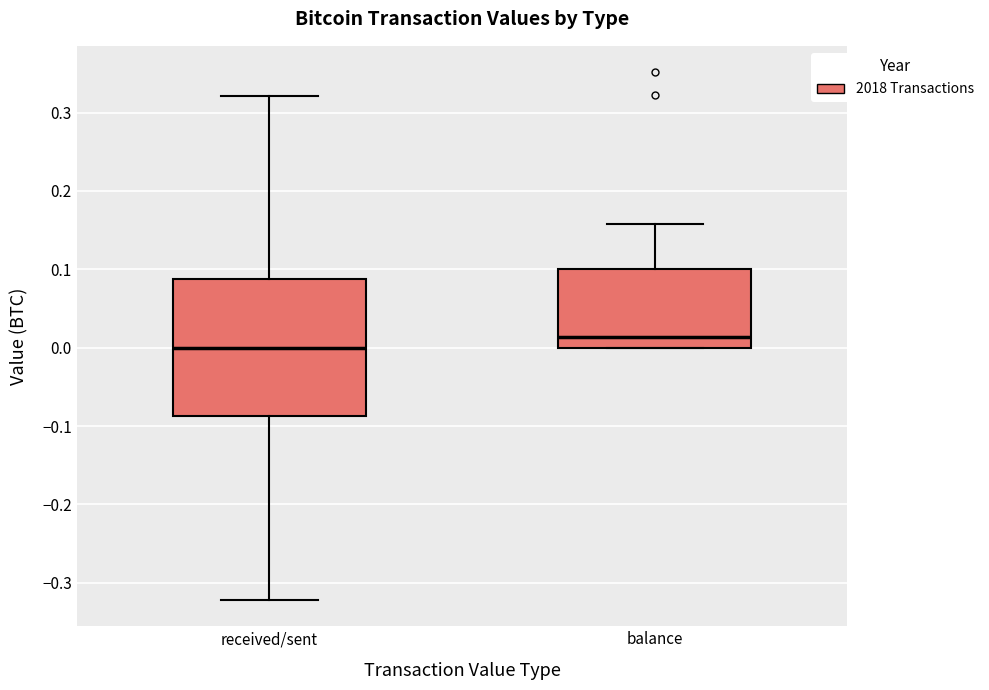

Reading left to right, transcribe this box plot: for each box, give where its median line is, the range the box spans, and where its two whiskers end, as read against the y-axis. The values are not printed on the chart, so give them approximately, as read against the axis.

received/sent: median 0.00, box -0.09 to 0.09, whiskers -0.32 to 0.32
balance: median 0.01, box 0.00 to 0.10, whiskers 0.00 to 0.16